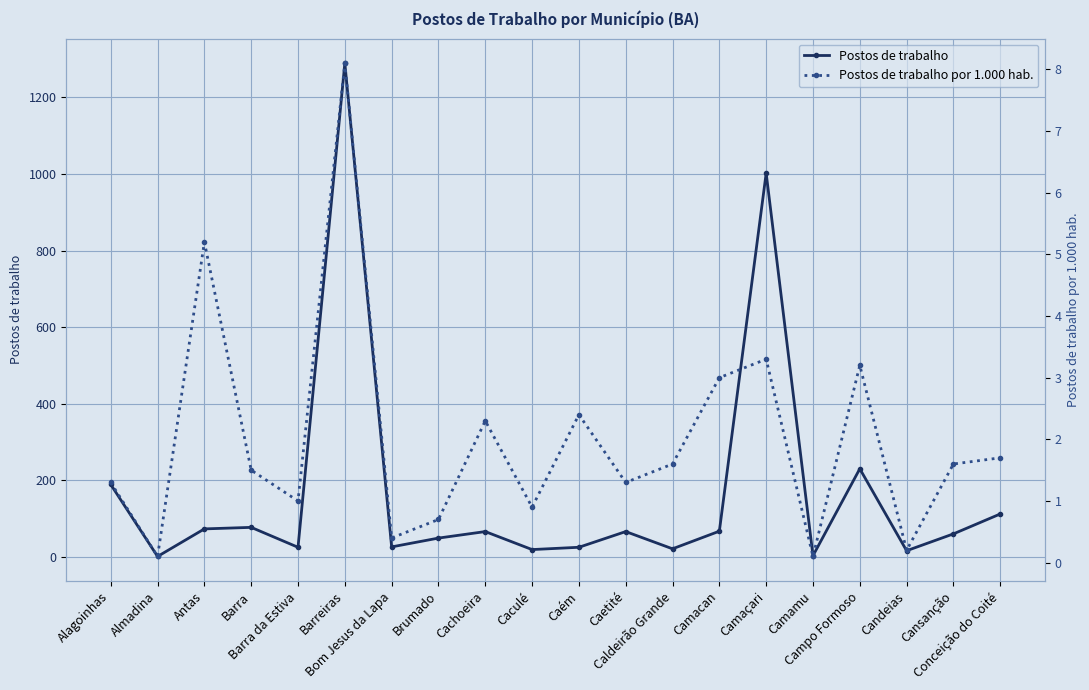

What are all the series names shown in the legend?

Postos de trabalho, Postos de trabalho por 1.000 hab.